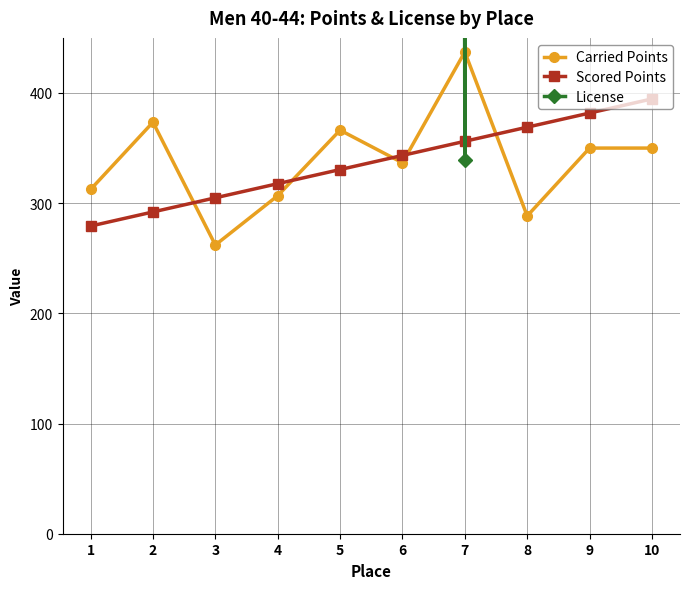

True or false: Scored Points has a value of 455.2 at 5.

False